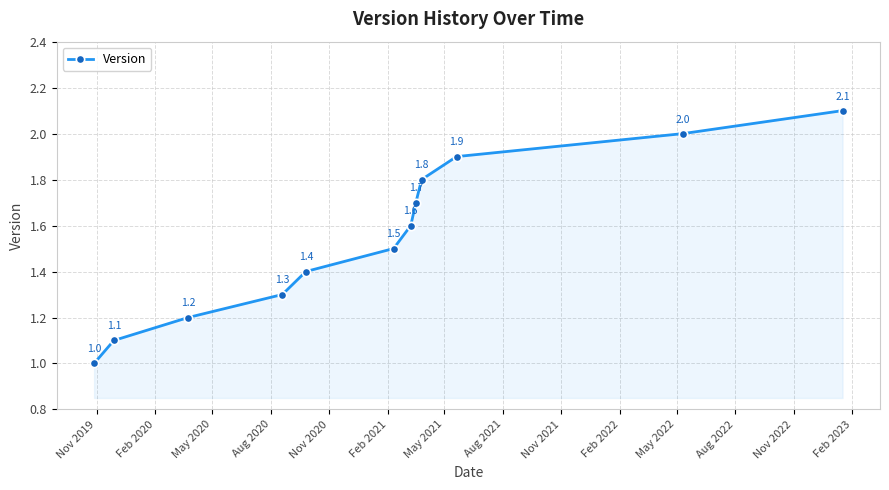

What is the smallest value displayed?

1.0